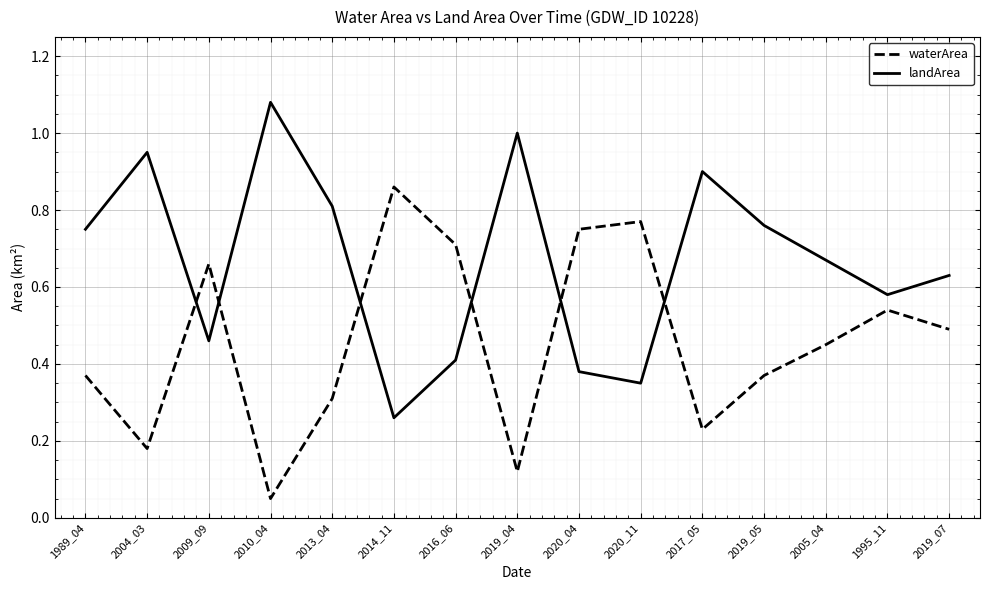

True or false: landArea has a value of 0.9 at 2004_03.

True